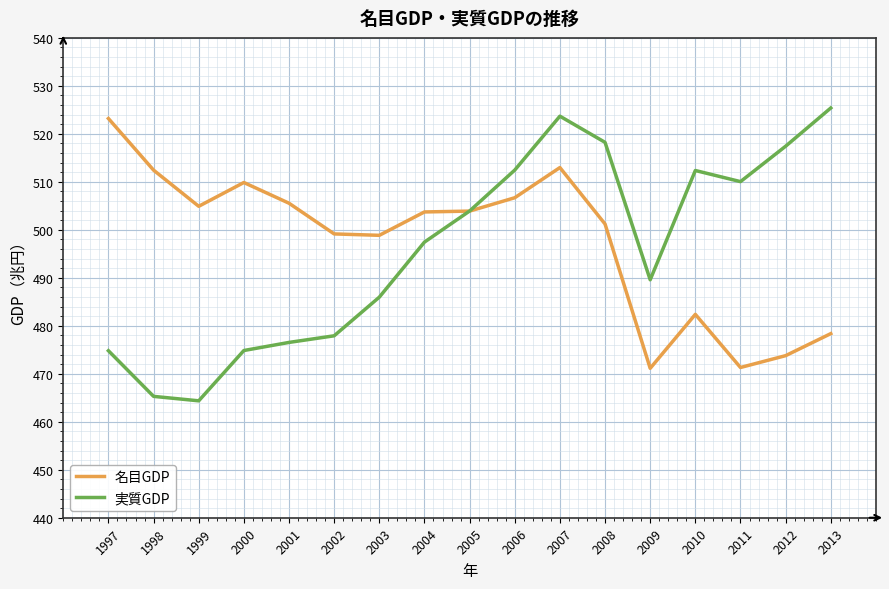

At 2000, list the series in order from smallest to largest.

実質GDP, 名目GDP